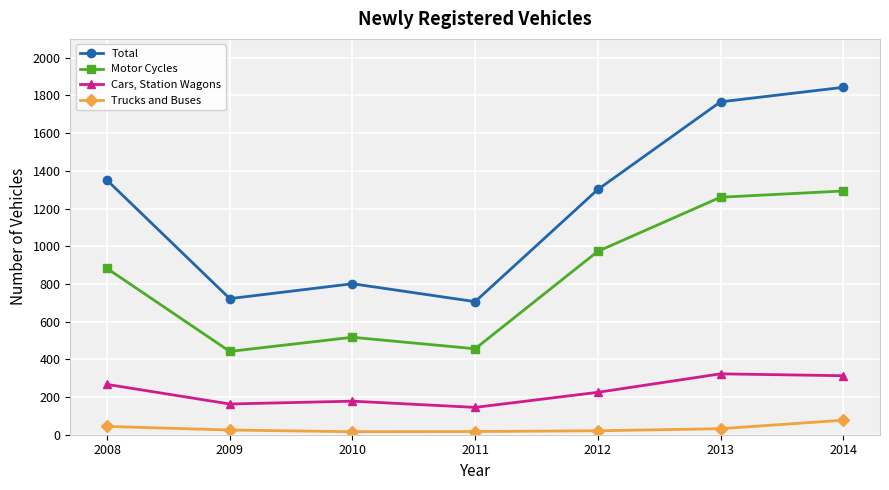

Which label corresponds to the largest value in the chart?

2014